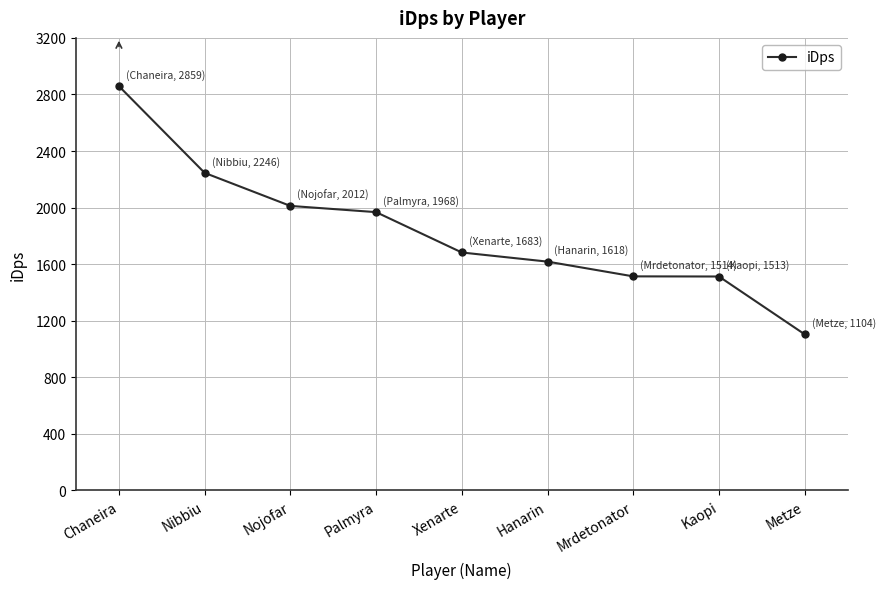

What is the smallest value displayed?

1104.1